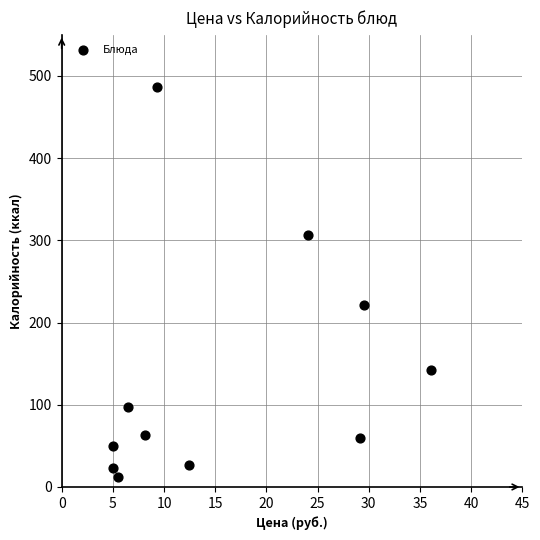

What Y value in the scatter plot is closest to 249?

221.0